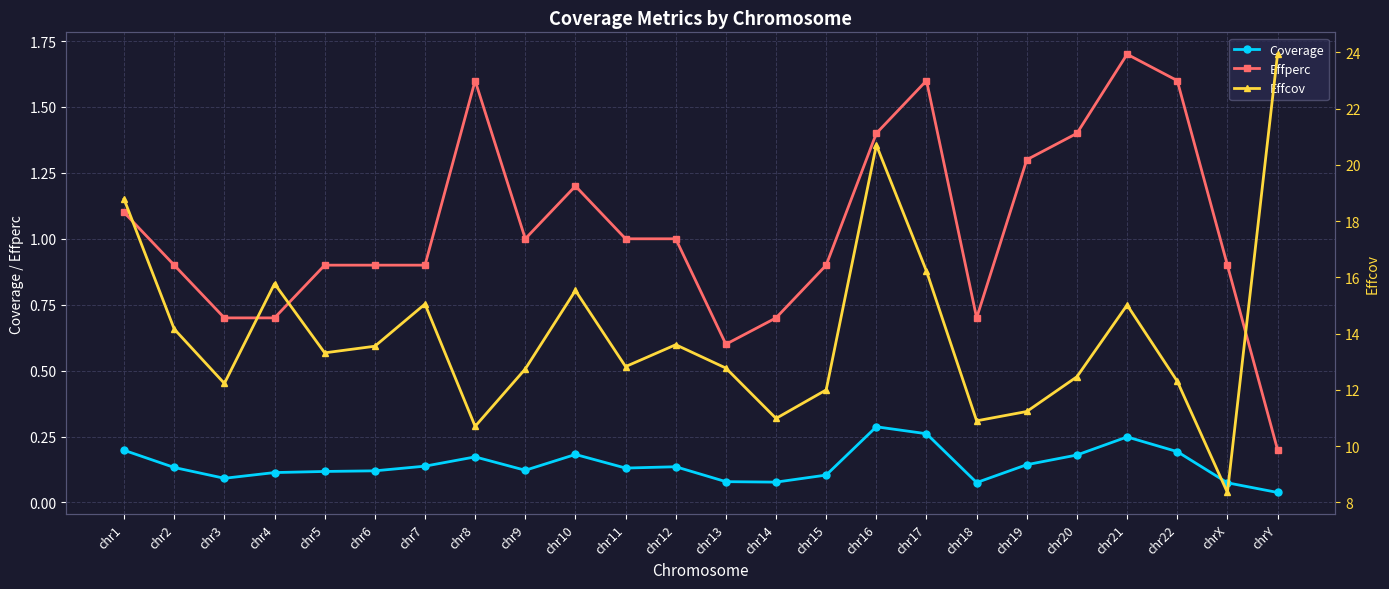

True or false: Effcov has more than 1 points higher than both neighbors.

True